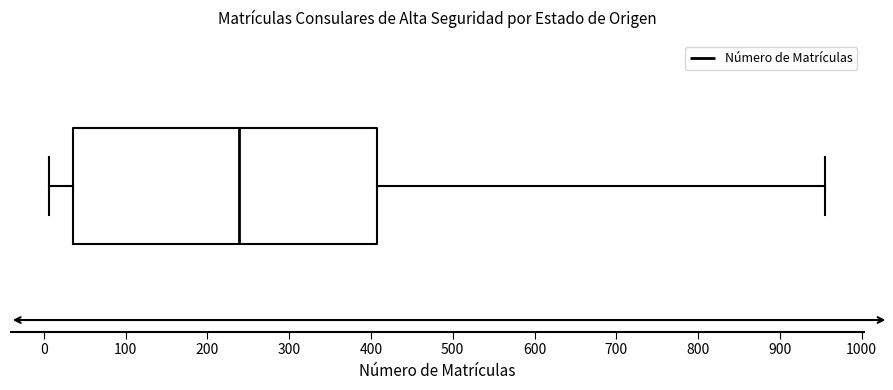

Transcribe this box plot: give where the median line is, the range the box spans, and where the two whiskers end, as read against the x-axis. The values are not printed on the chart, so give them approximately, as read against the axis.

median 240, box 40 to 410, whiskers 10 to 960